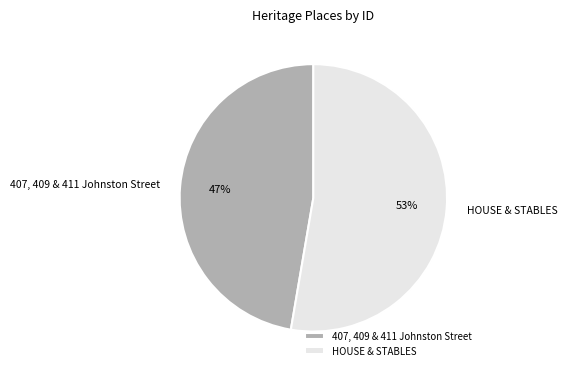

What is the smallest slice in the pie chart?

407, 409 & 411 Johnston Street